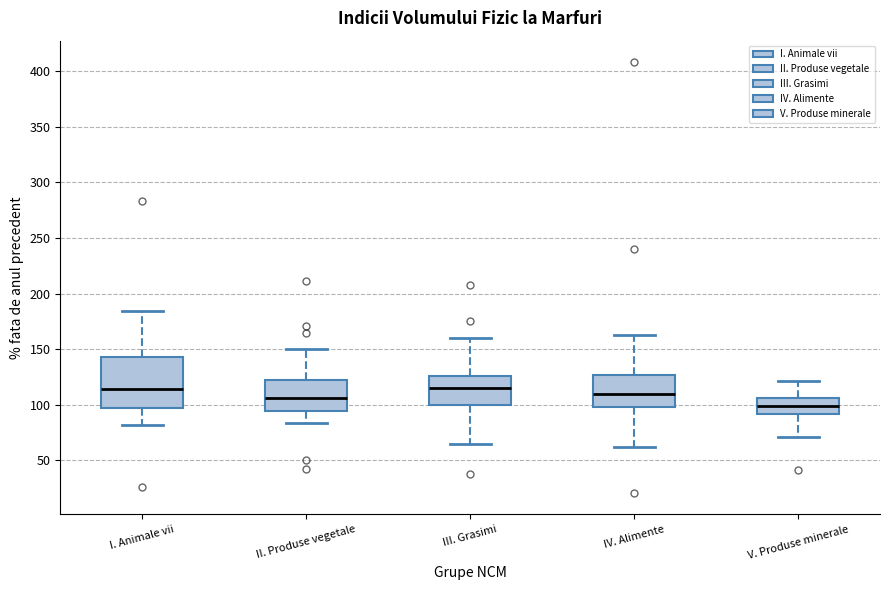

Which box's median line is the lowest?

V. Produse minerale